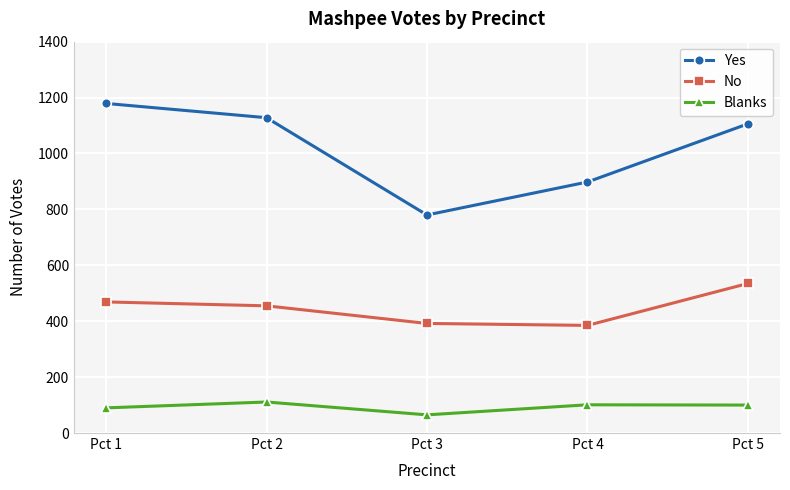

Which series changed the most between Pct 2 and Pct 4?

Yes